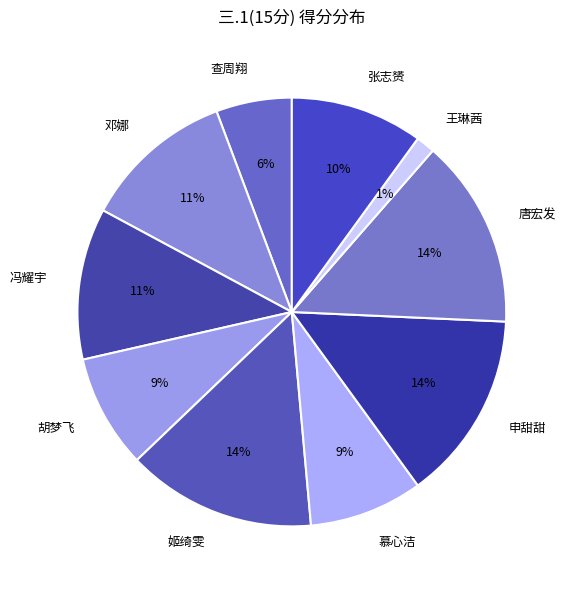

What is the ratio of the value at 慕心洁 to the value at 胡梦飞?

1.0